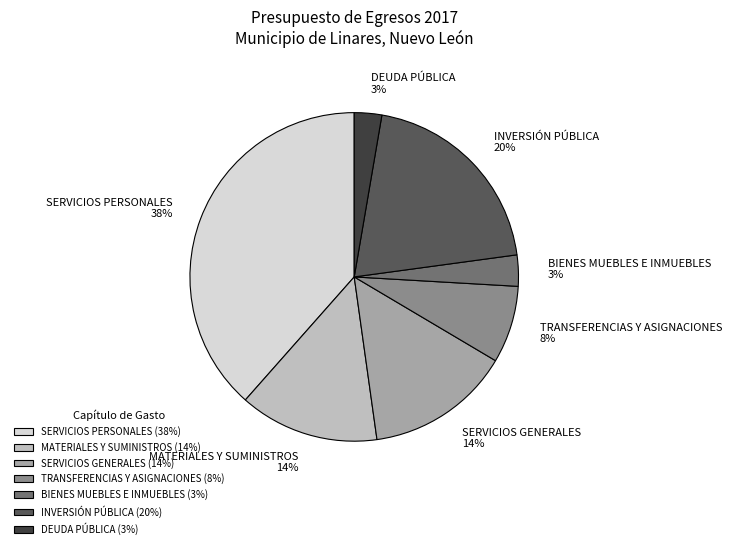

How many segments does this pie chart have?

7